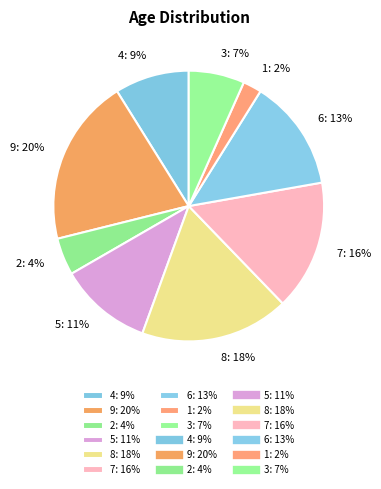

To the nearest percent, what portion does 8 represent?

18%